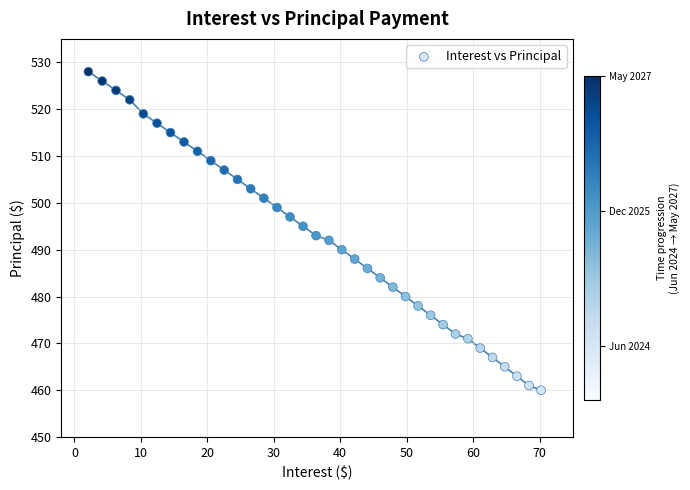

What is the range of Y values (max minus min)?

68